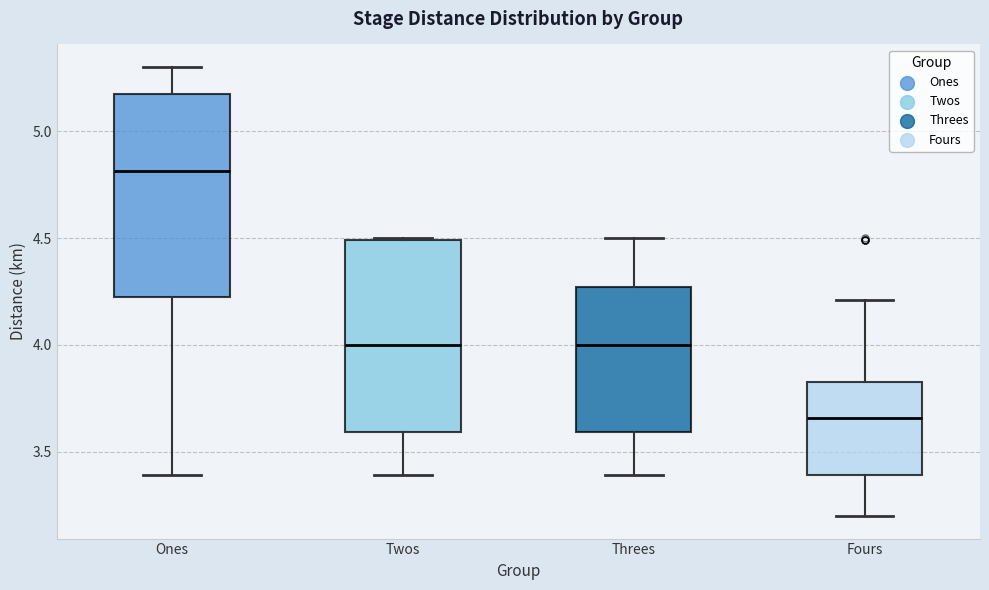

Which box is the tallest, from its lower edge to its upper edge?

Ones